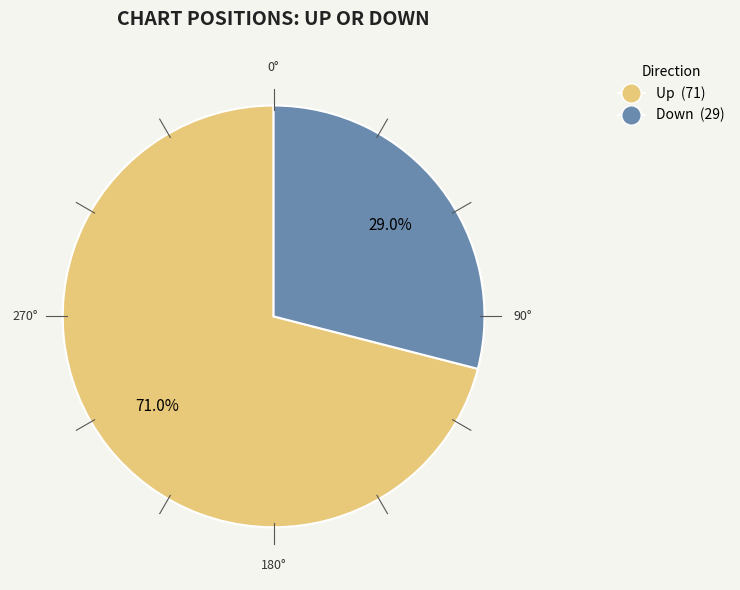

Which category has the smallest portion of the pie?

Down